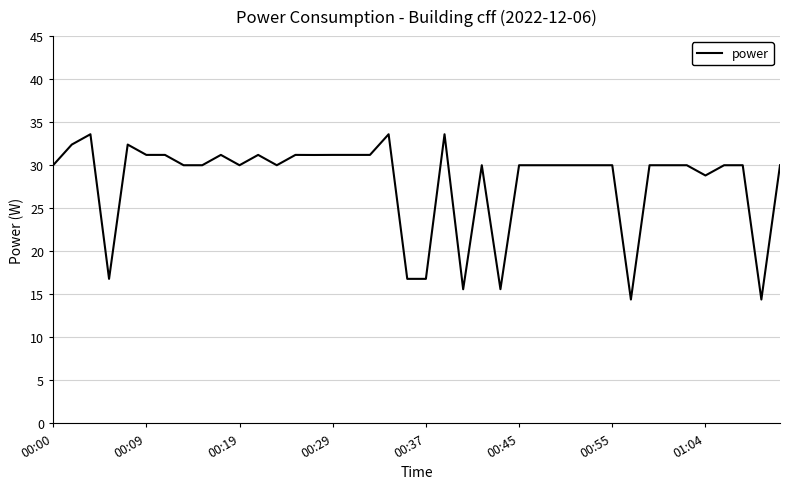

What is the greatest value displayed?

33.6